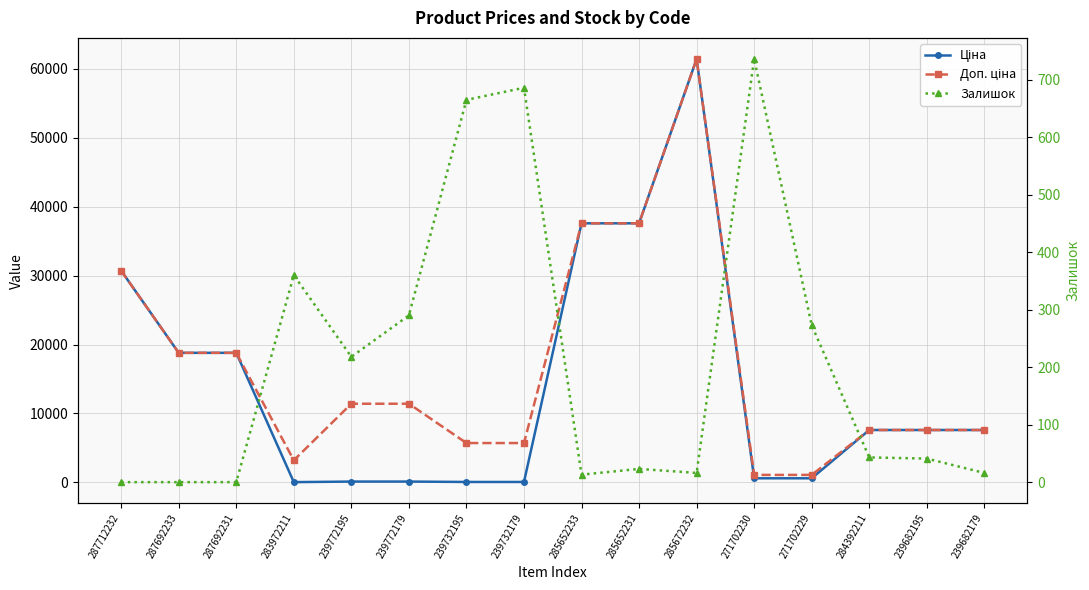

True or false: Ціна and Залишок cross at least once.

True